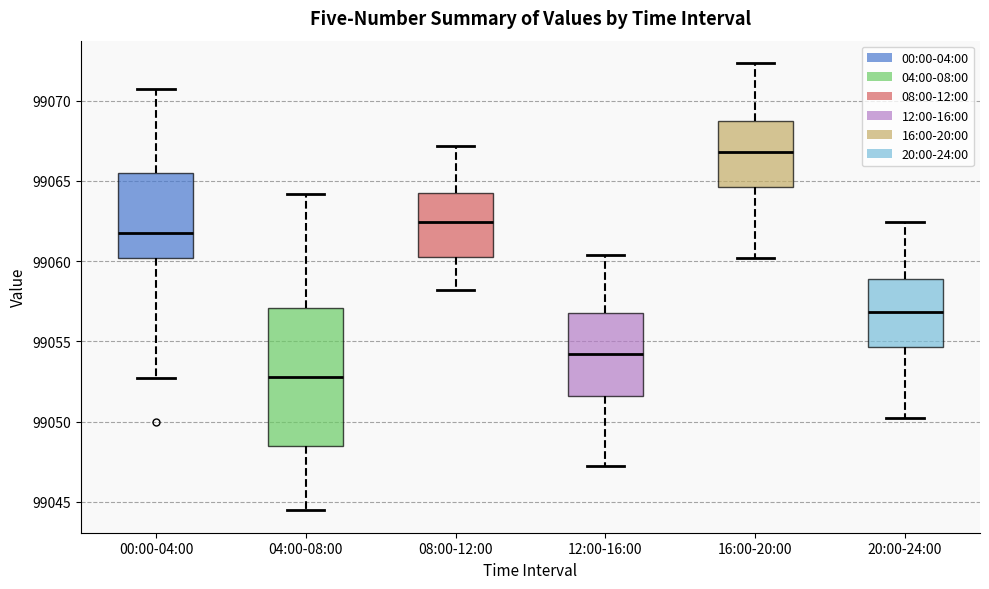

Comparing the boxes themselves (not the whiskers), which one is the tallest?

04:00-08:00